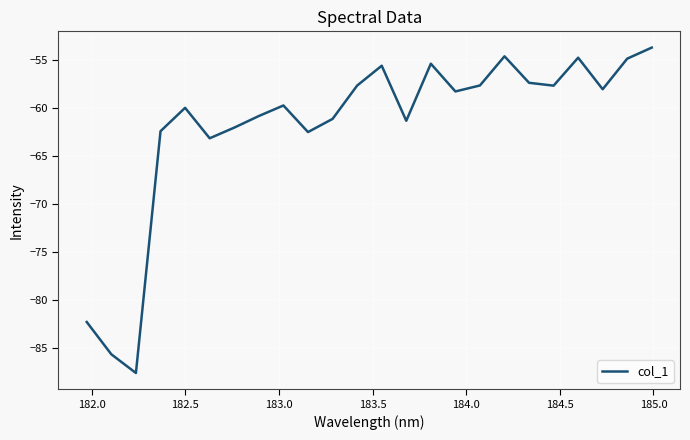

What is the greatest value displayed?

-53.8